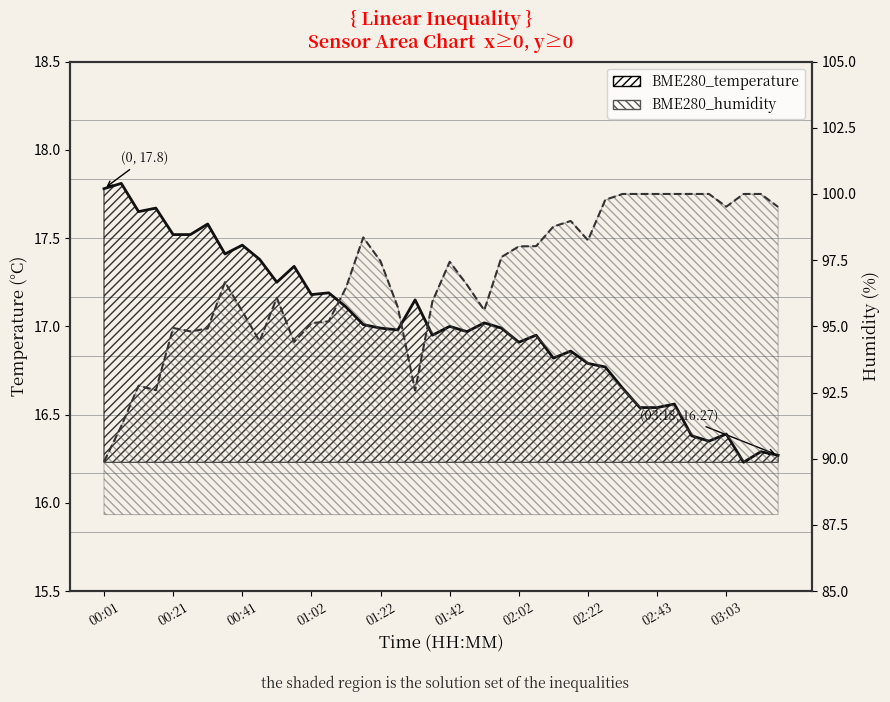

What is the value of the BME280_humidity point at the 19th from the left?

92.6